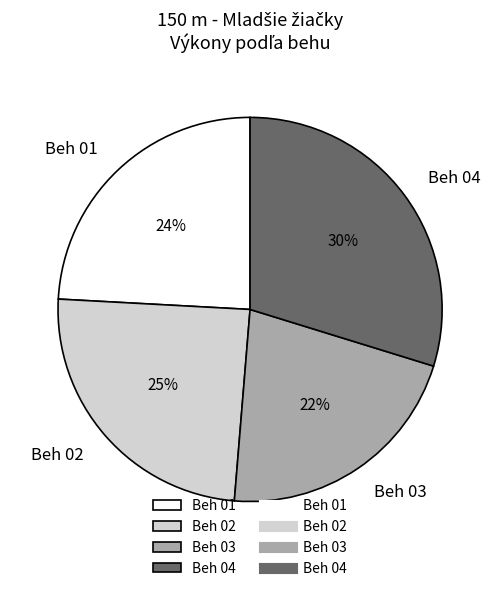

To the nearest percent, what is the average slice percentage?

25%